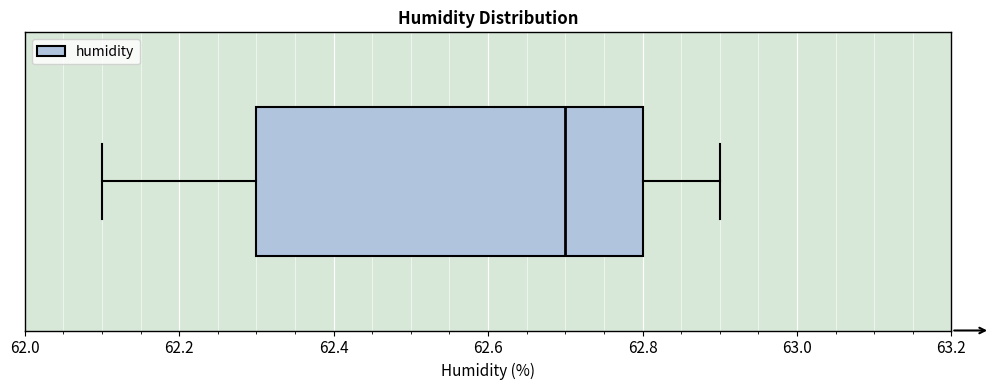

Transcribe this box plot: give where the median line is, the range the box spans, and where the two whiskers end, as read against the x-axis. The values are not printed on the chart, so give them approximately, as read against the axis.

median 62.7, box 62.3 to 62.8, whiskers 62.1 to 62.9